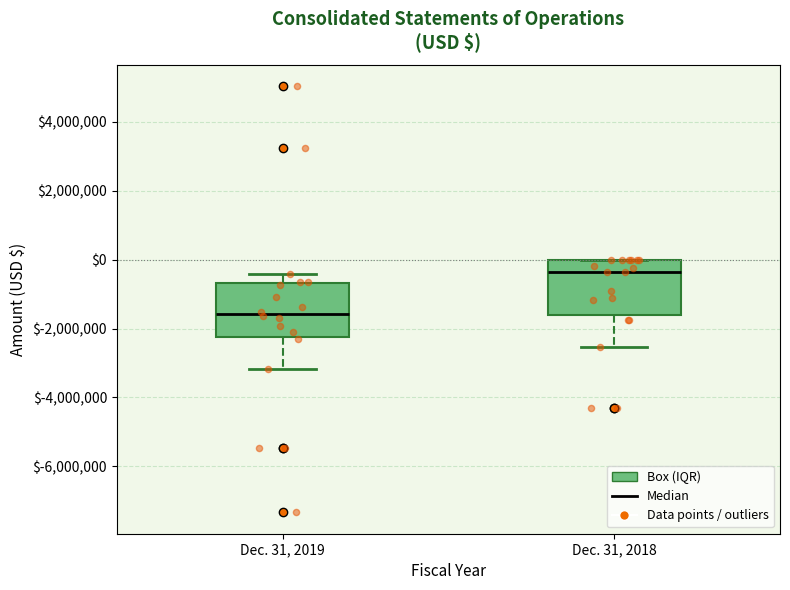

Reading left to right, read every box against the y-axis: the position of its median line, the range the box covers, and the ends of its whiskers. The values are not printed on the chart, so give them approximately, as read against the axis.

Dec. 31, 2019: median -1600000, box -2200000 to -600000, whiskers -3200000 to -400000
Dec. 31, 2018: median -400000, box -1600000 to 0, whiskers -2600000 to 0